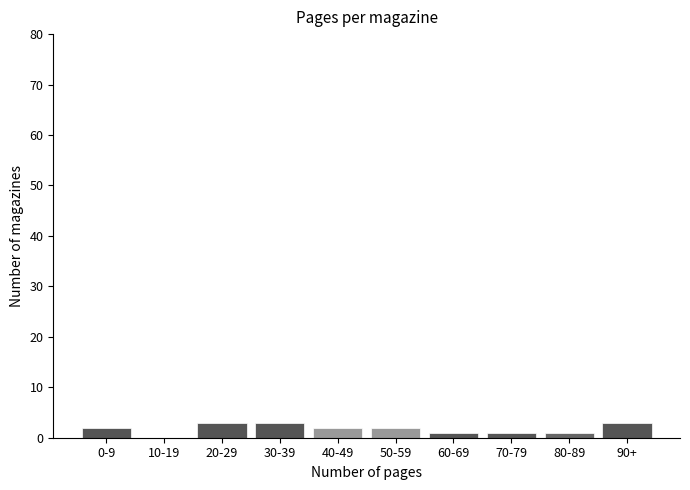

Reading left to right, transcribe all the data shown in this chart.

0-9=2	10-19=0	20-29=3	30-39=3	40-49=2	50-59=2	60-69=1	70-79=1	80-89=1	90+=3